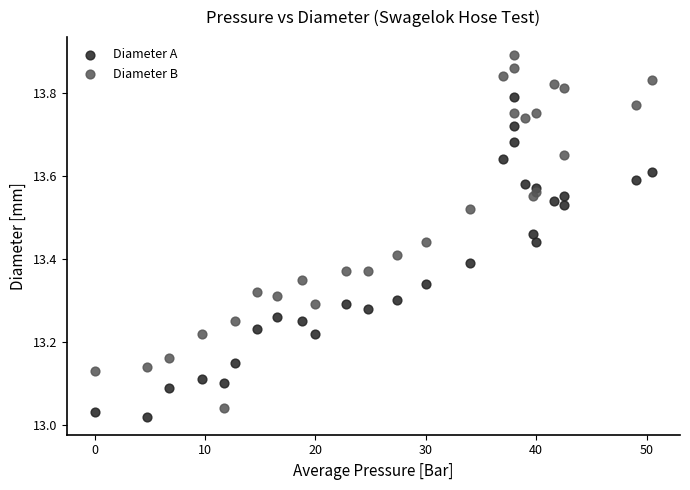

Which series reaches the maximum Y coordinate?

Diameter B